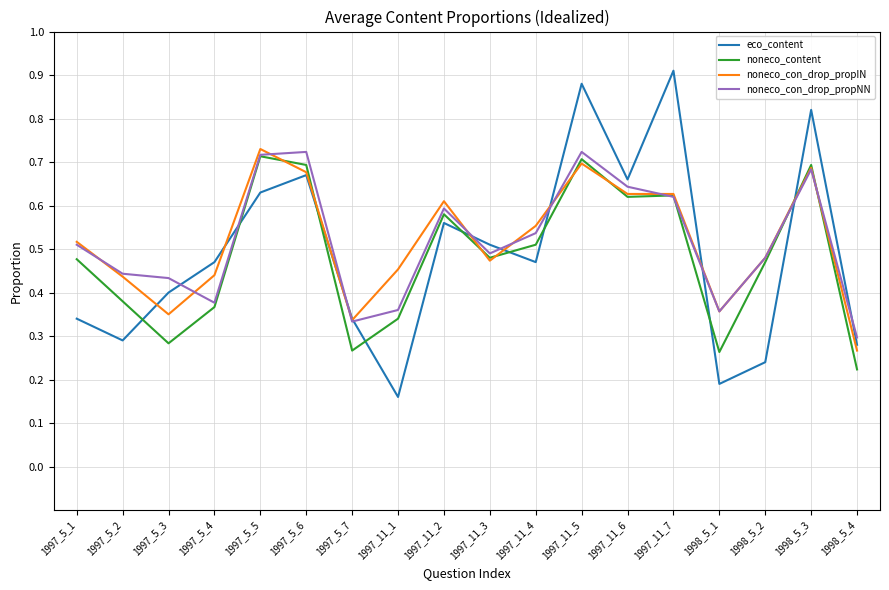

At which category does the chart reach its peak across all series?

1997_11_7